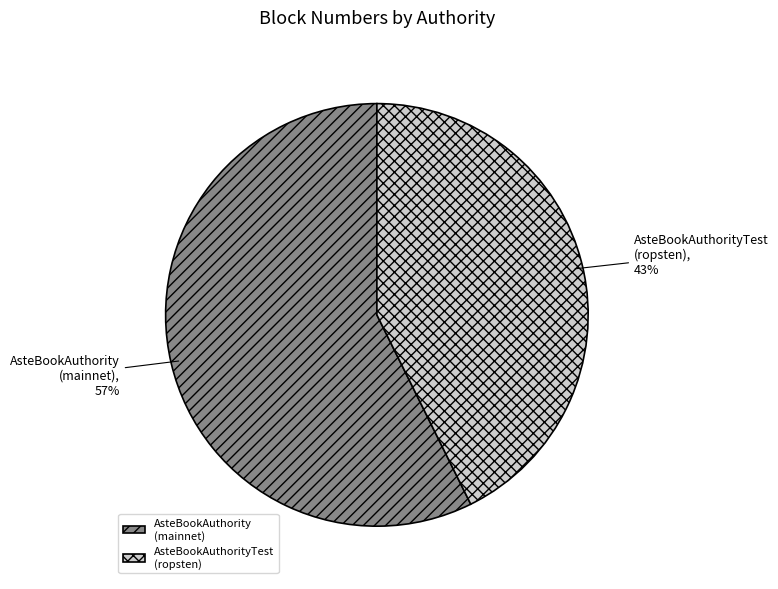

Do AsteBookAuthorityTest (ropsten) and AsteBookAuthority (mainnet) together represent more than half of the pie?

Yes